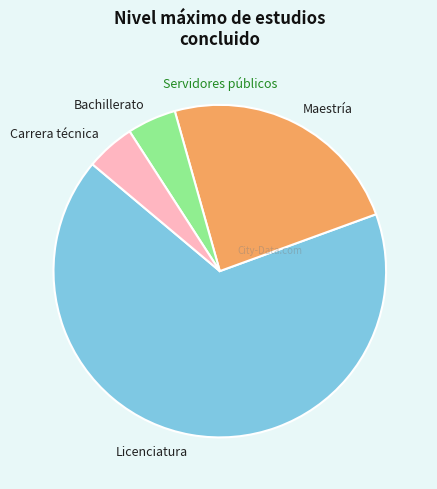

Is the sum of Carrera técnica and Licenciatura greater than half?

Yes